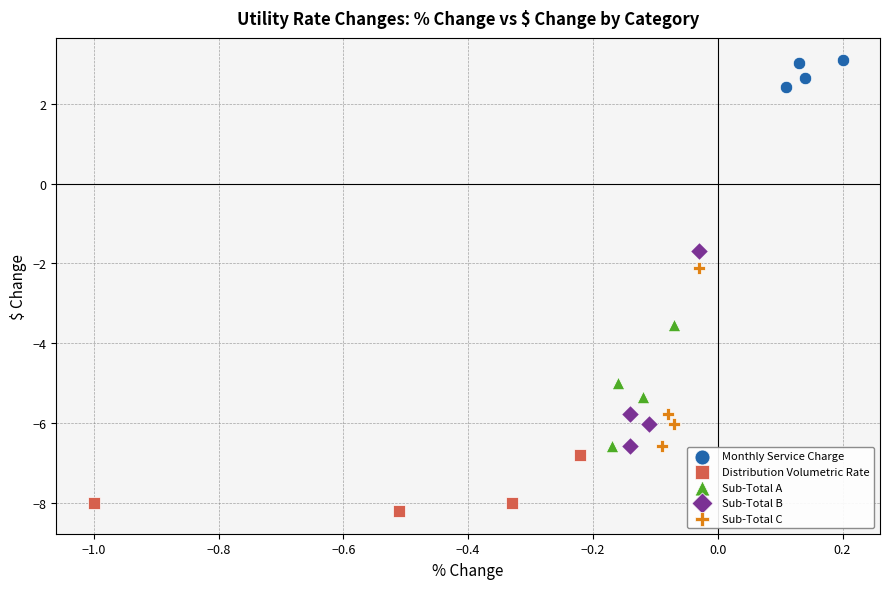

Which series contains the lowest Y value?

Distribution Volumetric Rate